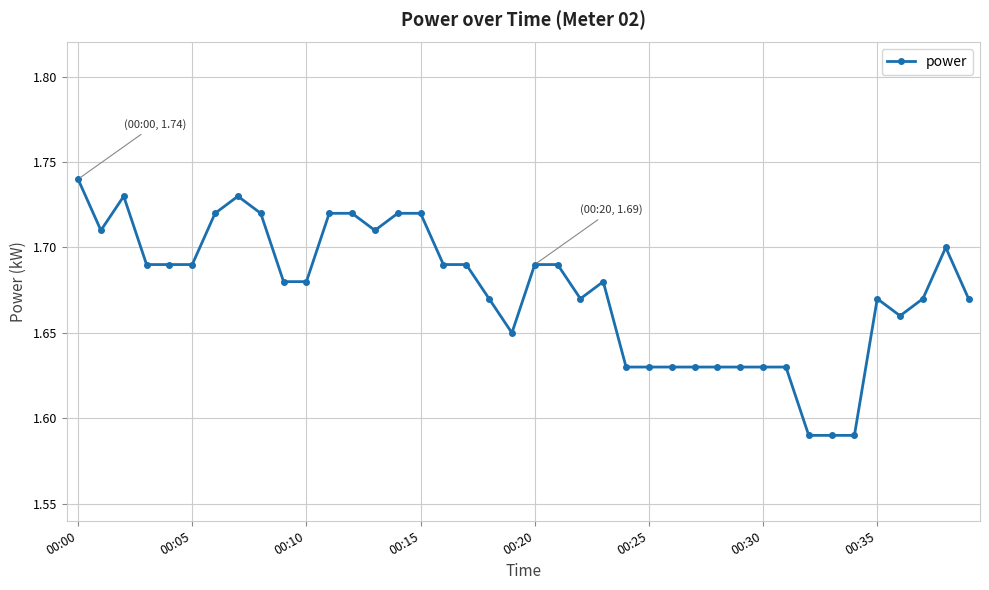

What is the sum of all values?

67.0